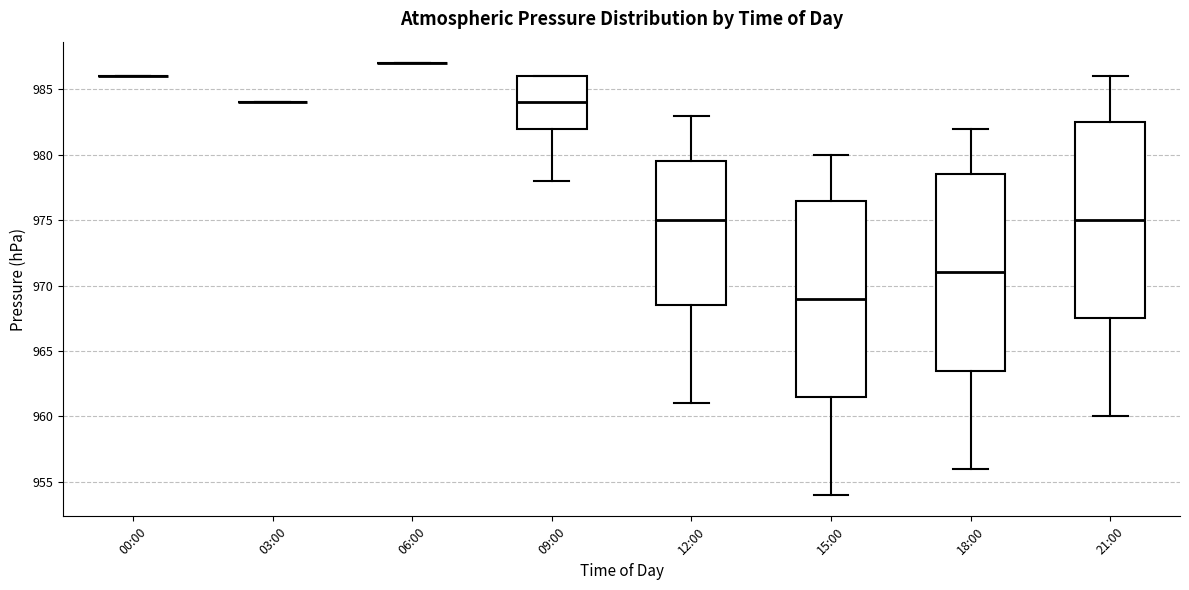

Reading left to right, transcribe this box plot: for each box, give where its median line is, the range the box spans, and where its two whiskers end, as read against the y-axis. The values are not printed on the chart, so give them approximately, as read against the axis.

00:00: box collapsed to a line at 986.0, whiskers 986.0 to 986.0
03:00: box collapsed to a line at 984.0, whiskers 984.0 to 984.0
06:00: box collapsed to a line at 987.0, whiskers 987.0 to 987.0
09:00: median 984.0, box 982.0 to 986.0, whiskers 978.0 to 986.0
12:00: median 975.0, box 968.5 to 979.5, whiskers 961.0 to 983.0
15:00: median 969.0, box 961.5 to 976.5, whiskers 954.0 to 980.0
18:00: median 971.0, box 963.5 to 978.5, whiskers 956.0 to 982.0
21:00: median 975.0, box 967.5 to 982.5, whiskers 960.0 to 986.0